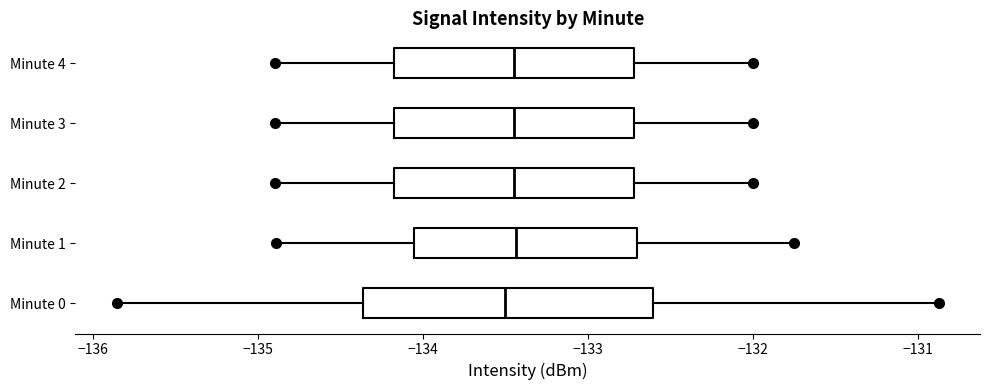

Which box is the widest, from its left edge to its right edge?

Minute 0